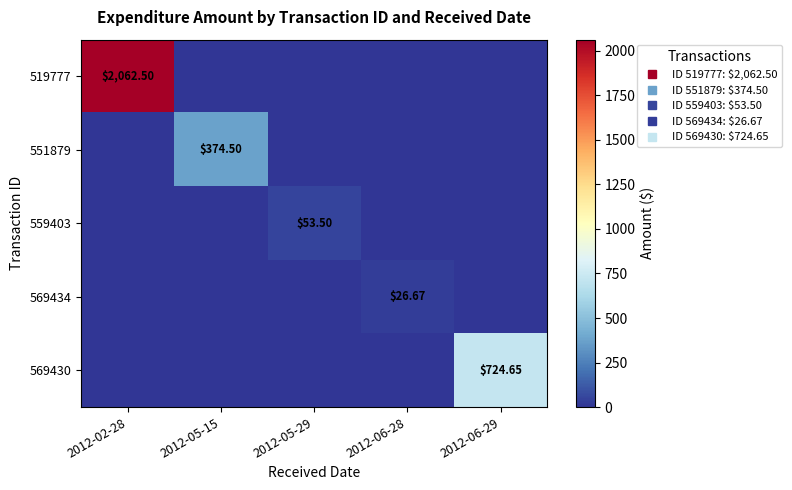

At which category is the sum across all series the highest?

2012-02-28